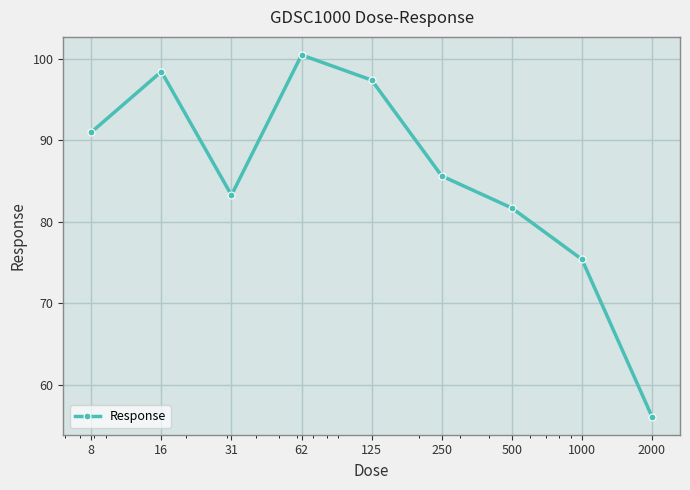

True or false: the data has more than 2 interior local peaks.

False